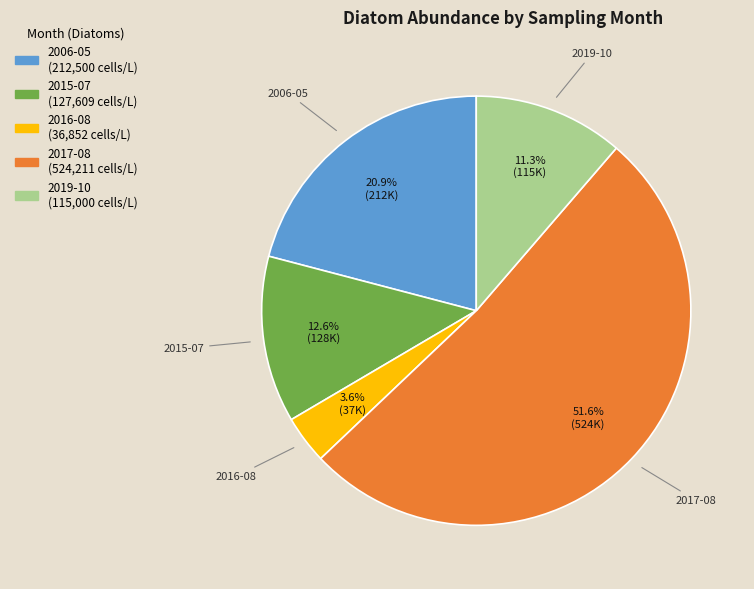

True or false: 2015-07 accounts for 13% of the total.

True